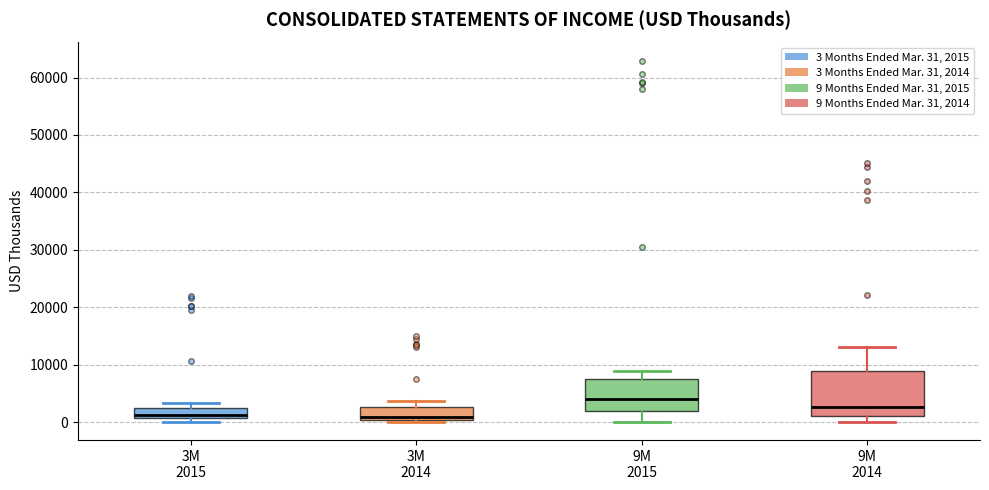

Comparing the boxes themselves (not the whiskers), which one is the tallest?

9M 2014